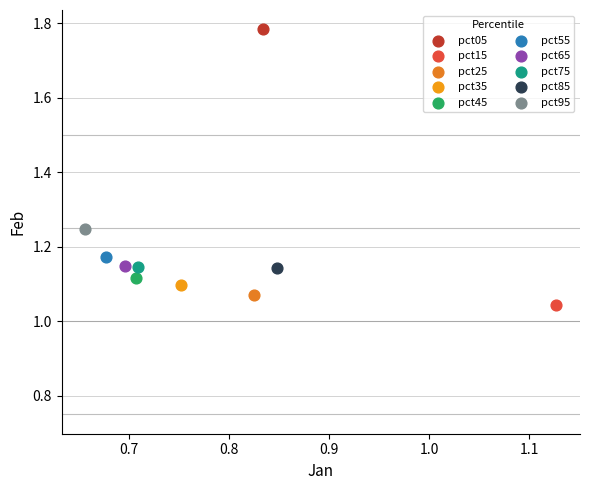

Which series contains the highest Y value?

pct05